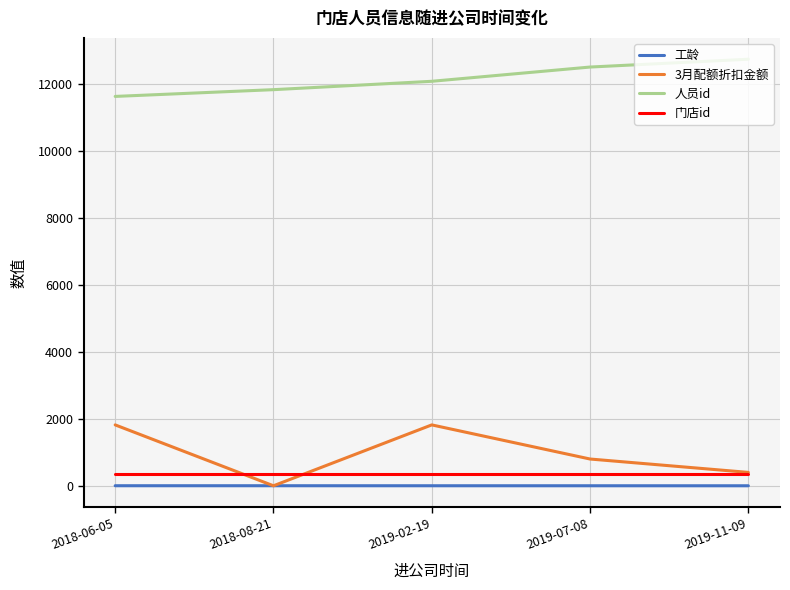

The value of 人员id at 2019-11-09 is 12751.0. True or false?

True